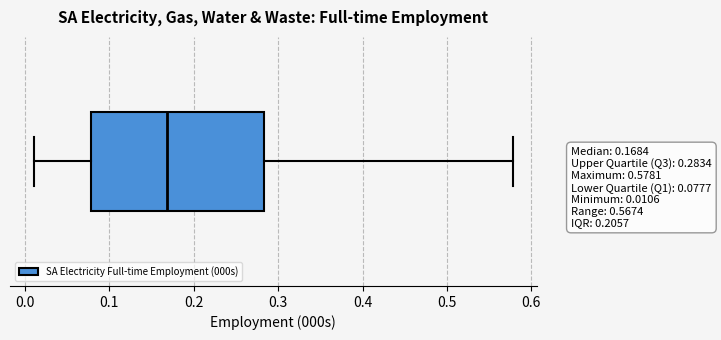

Transcribe this box plot: give where the median line is, the range the box spans, and where the two whiskers end, as read against the x-axis. The values are not printed on the chart, so give them approximately, as read against the axis.

median 0.17, box 0.08 to 0.28, whiskers 0.01 to 0.58